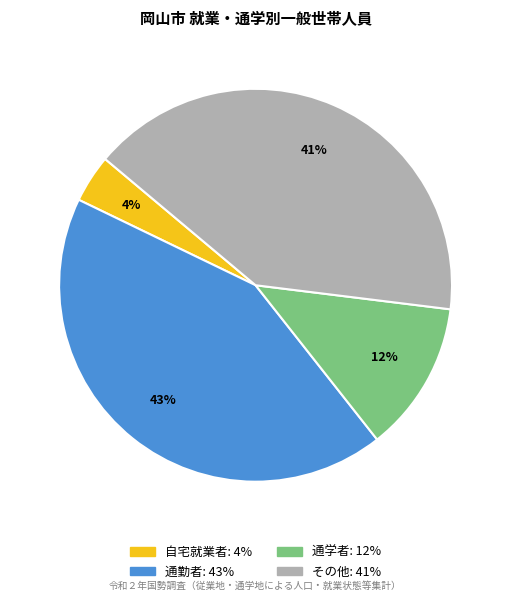

Does 通学者 account for over 50% of the chart?

No